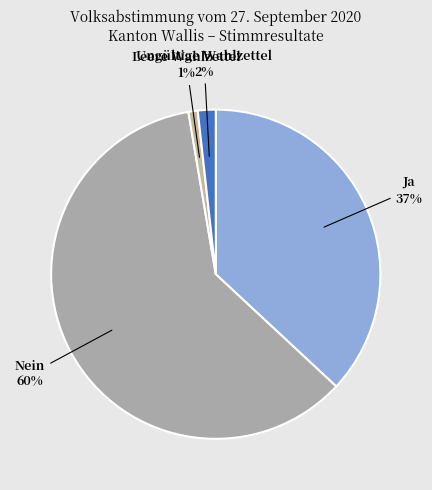

What is the largest slice in the pie chart?

Nein